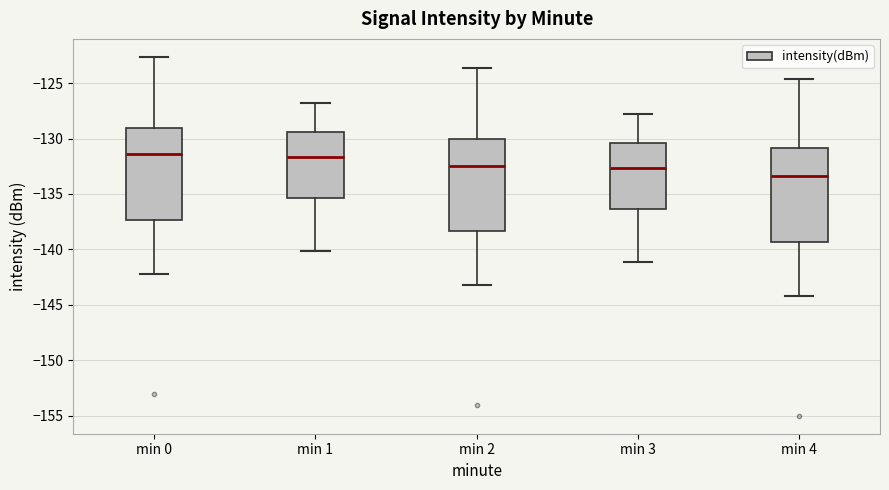

Reading left to right, transcribe this box plot: for each box, give where its median line is, the range the box spans, and where its two whiskers end, as read against the y-axis. The values are not printed on the chart, so give them approximately, as read against the axis.

min 0: median -131.5, box -137.5 to -129.0, whiskers -142.5 to -122.5
min 1: median -131.5, box -135.5 to -129.5, whiskers -140.0 to -127.0
min 2: median -132.5, box -138.5 to -130.0, whiskers -143.5 to -123.5
min 3: median -132.5, box -136.5 to -130.5, whiskers -141.0 to -128.0
min 4: median -133.5, box -139.5 to -131.0, whiskers -144.5 to -124.5